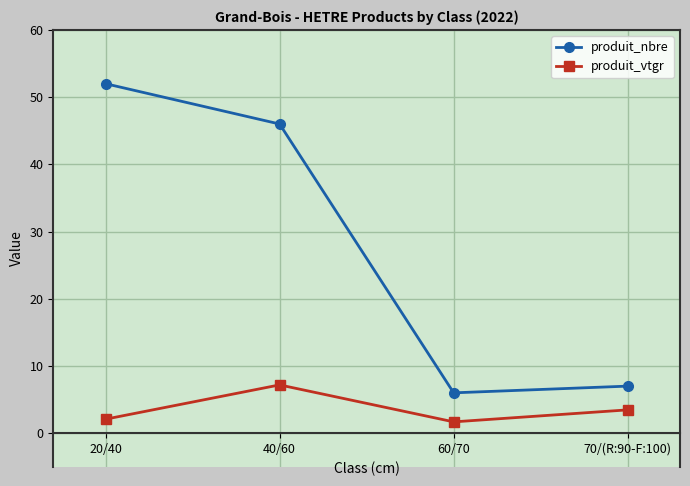

Count the number of data series in this chart.

2